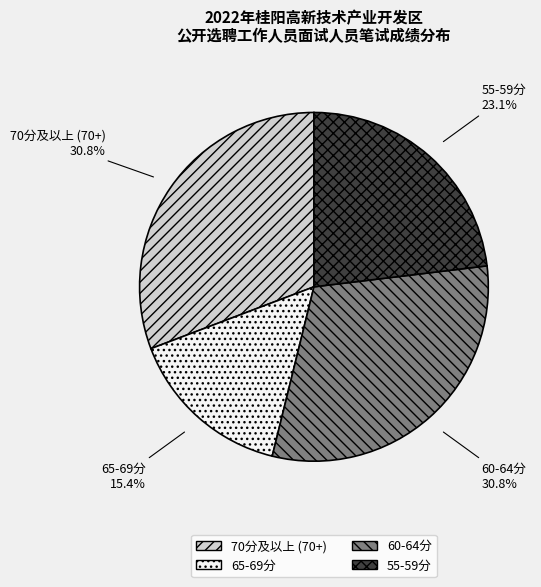

What is the smallest slice in the pie chart?

65-69分